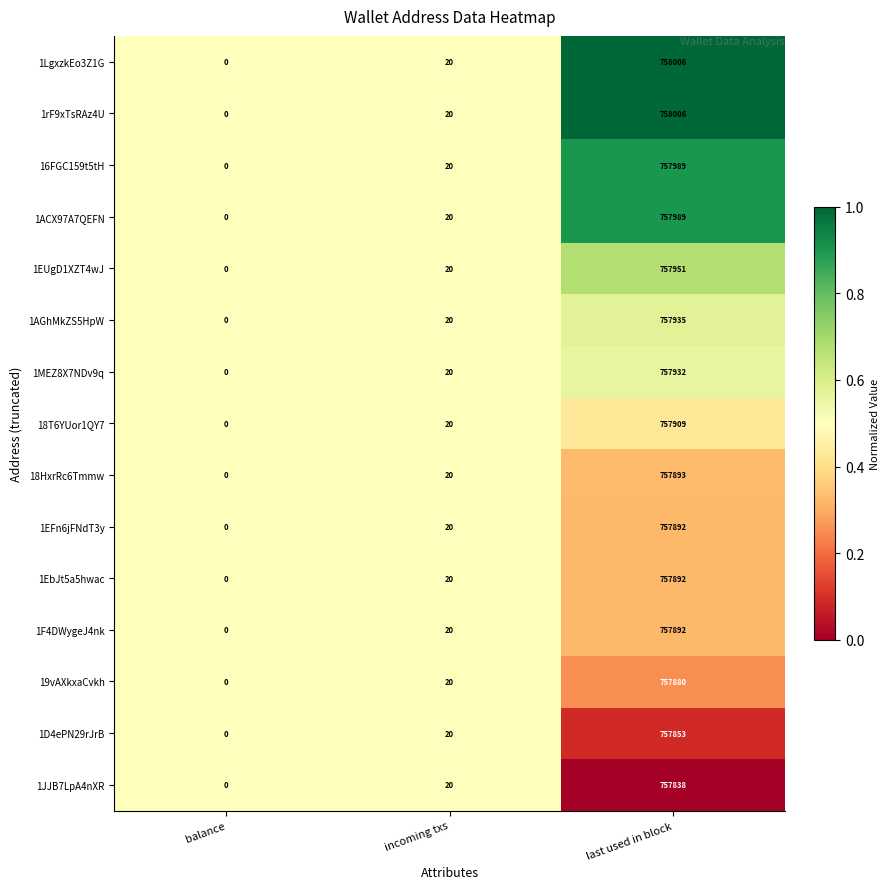

True or false: 1EUgD1XZT4wJ has a value of 9 at incoming txs.

False